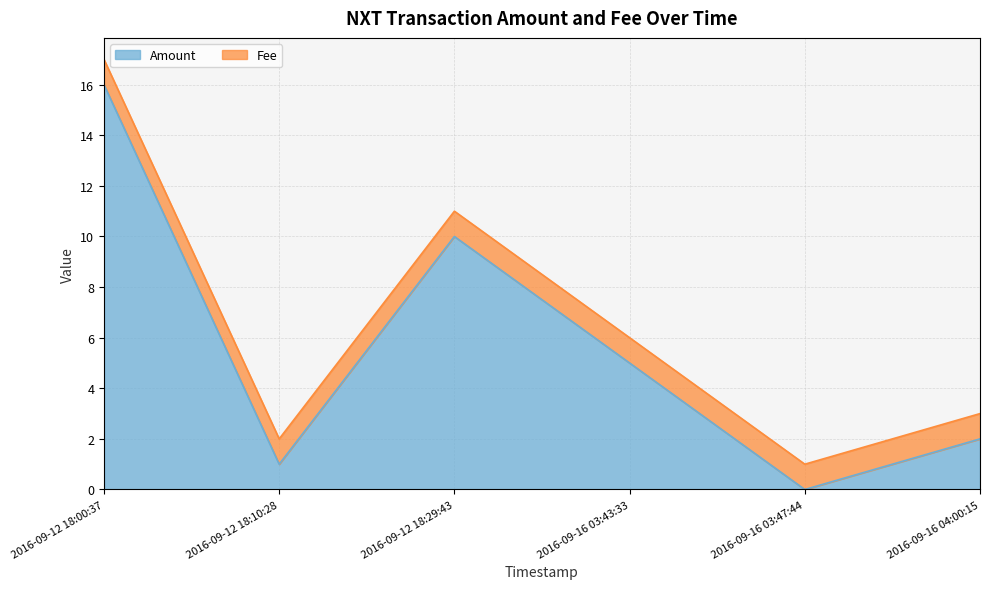

How many points are lower than both their immediate neighbors (excluding endpoints)?

2